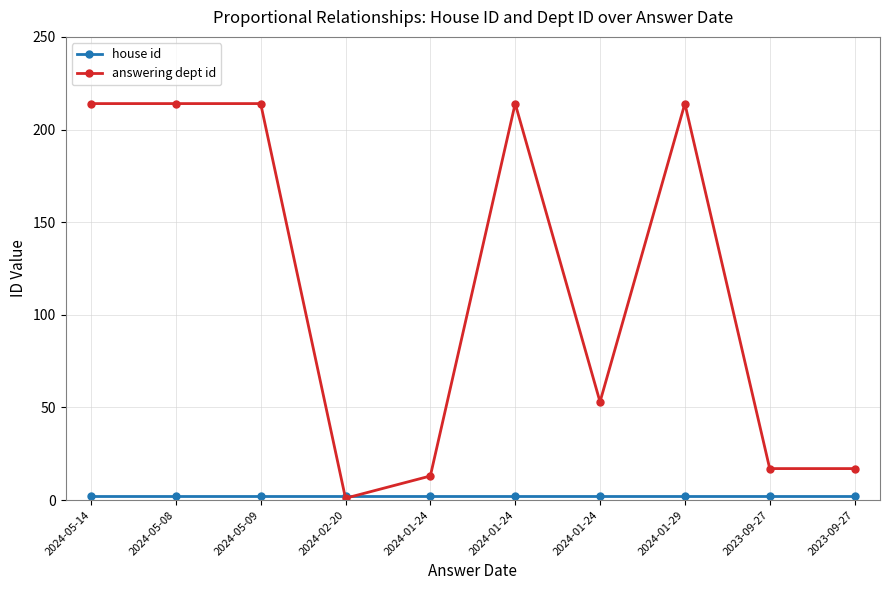

How many data points does each series have?

10